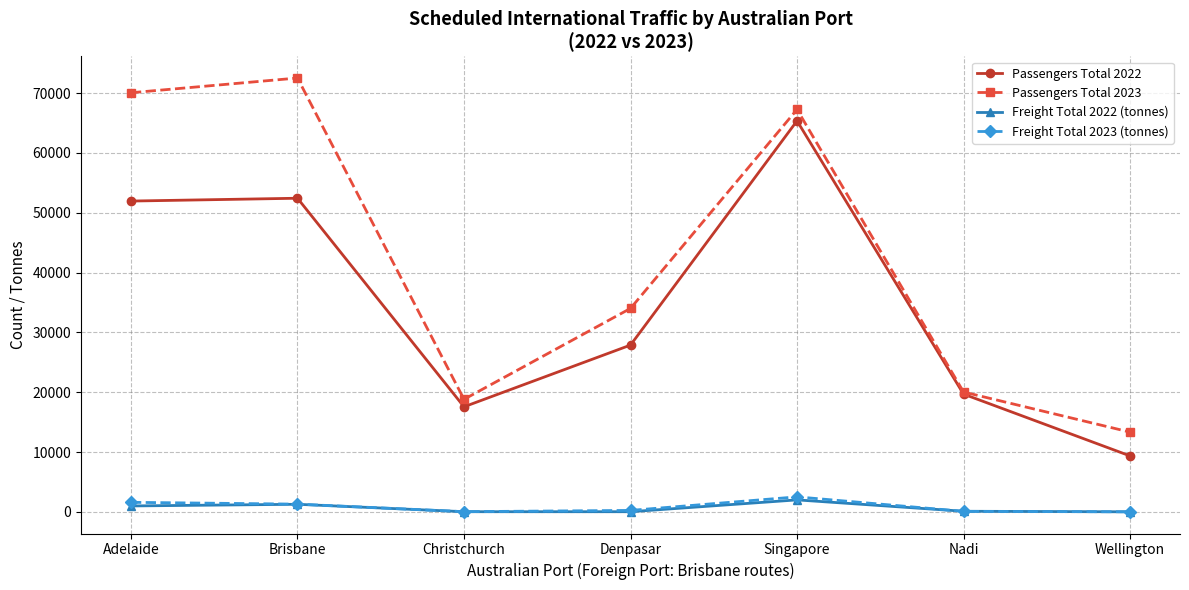

Which series has the largest total across all categories?

Passengers Total 2023